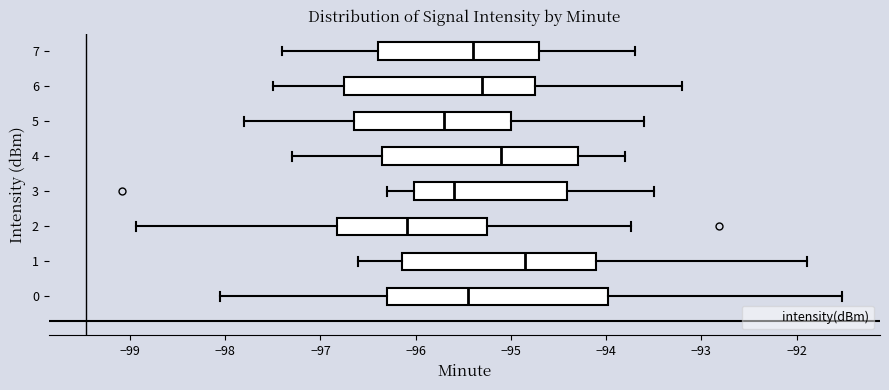

Which box is the widest, from its left edge to its right edge?

0